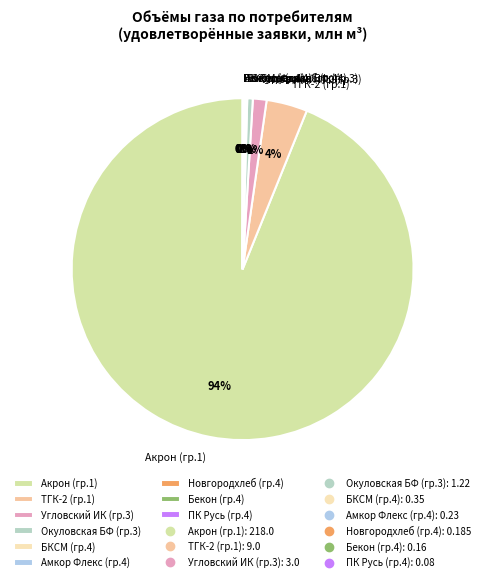

True or false: Окуловская БФ (гр.3) accounts for 1% of the total.

True